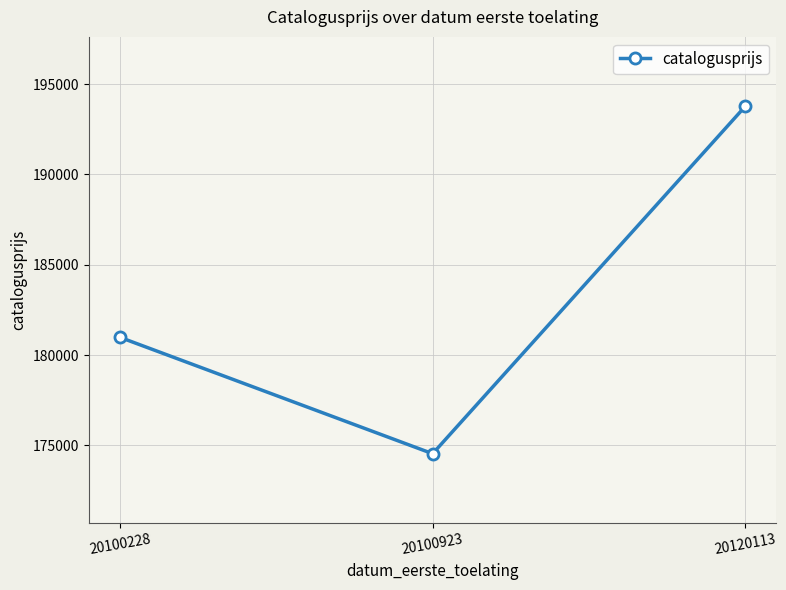

What is the sum of the values at 20120113 and 20100228?

374752